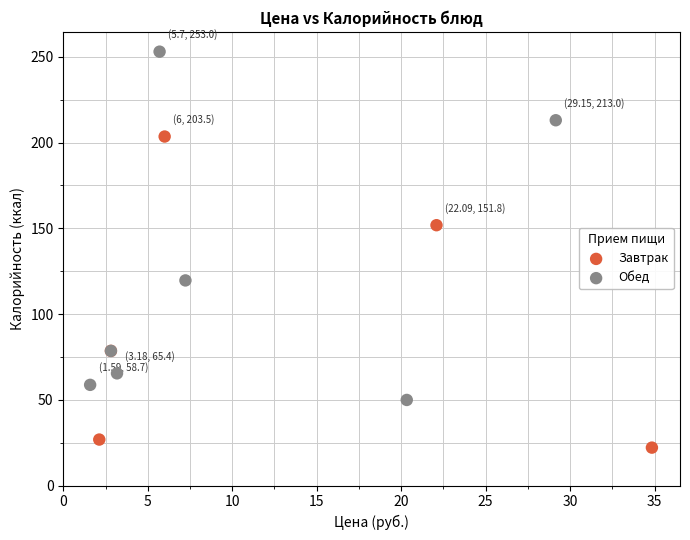

Which series has the largest Y range (max minus min)?

Обед